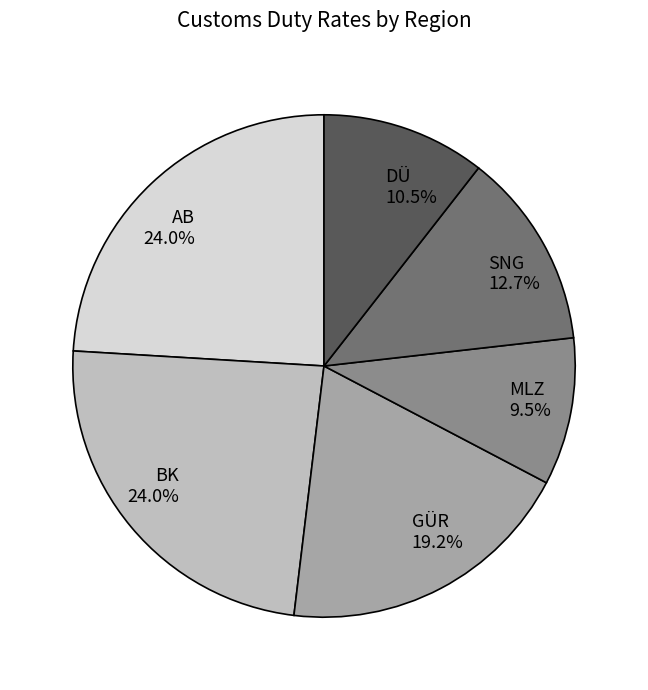

How many segments does this pie chart have?

6